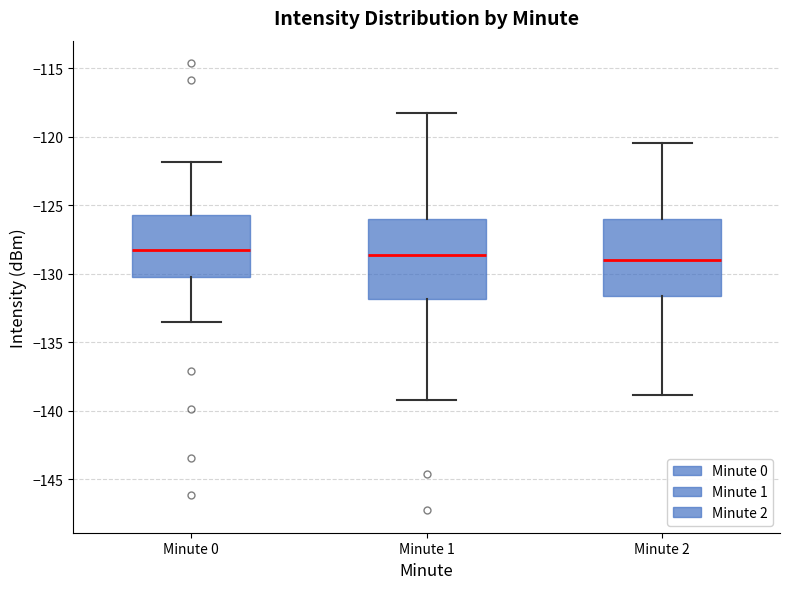

Reading left to right, read every box against the y-axis: the position of its median line, the range the box covers, and the ends of its whiskers. The values are not printed on the chart, so give them approximately, as read against the axis.

Minute 0: median -128.5, box -130.5 to -125.5, whiskers -133.5 to -122.0
Minute 1: median -128.5, box -132.0 to -126.0, whiskers -139.0 to -118.0
Minute 2: median -129.0, box -131.5 to -126.0, whiskers -139.0 to -120.5